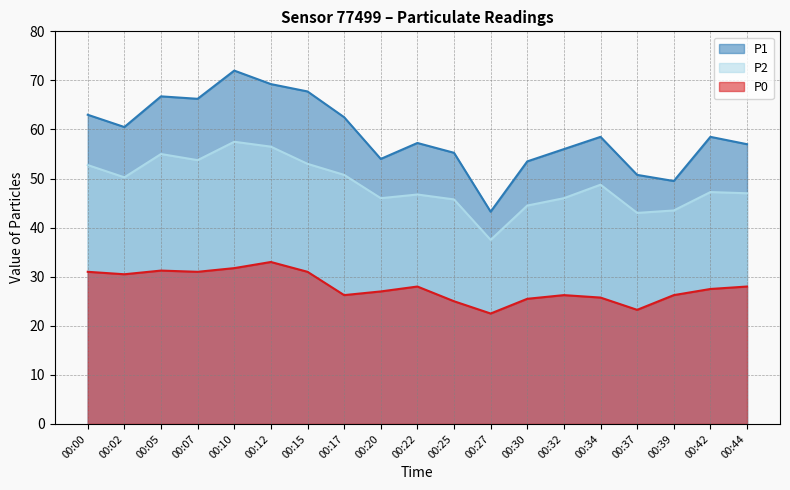

What is the greatest value displayed?

72.0